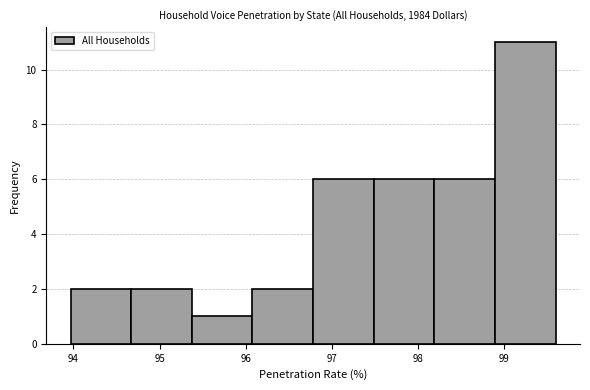

How tall is the bar that spans 94.7 to 95.4 on the x-axis? Neither the bar edges nor the heights are printed on the chart, so give them approximately, as read against the axes.

2